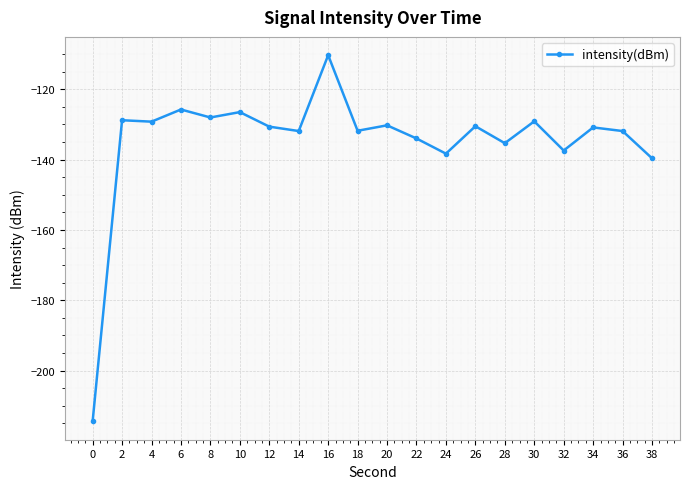

At which label does the data first exceed -130?

2